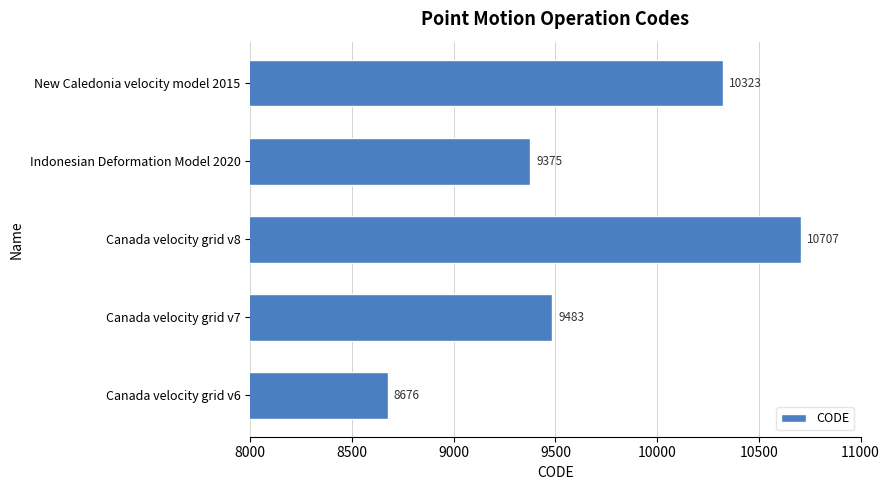

Where is the data nearest to the value 9691?

Canada velocity grid v7